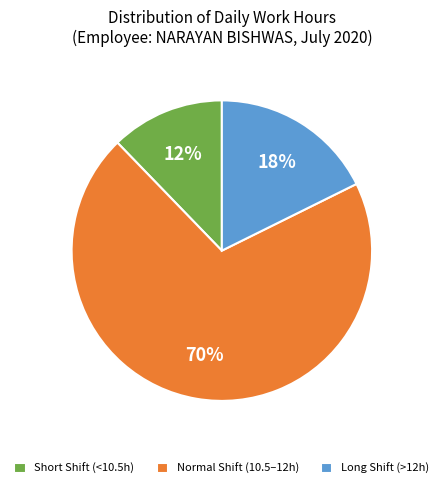

How many segments does this pie chart have?

3